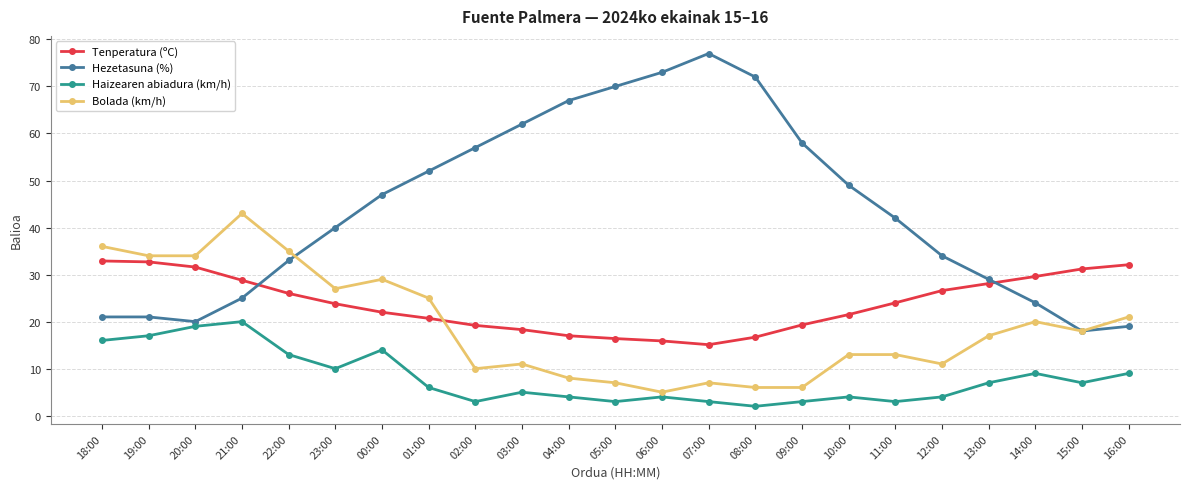

Rank the series by their maximum value, from lowest to highest.

Haizearen abiadura (km/h), Tenperatura (ºC), Bolada (km/h), Hezetasuna (%)